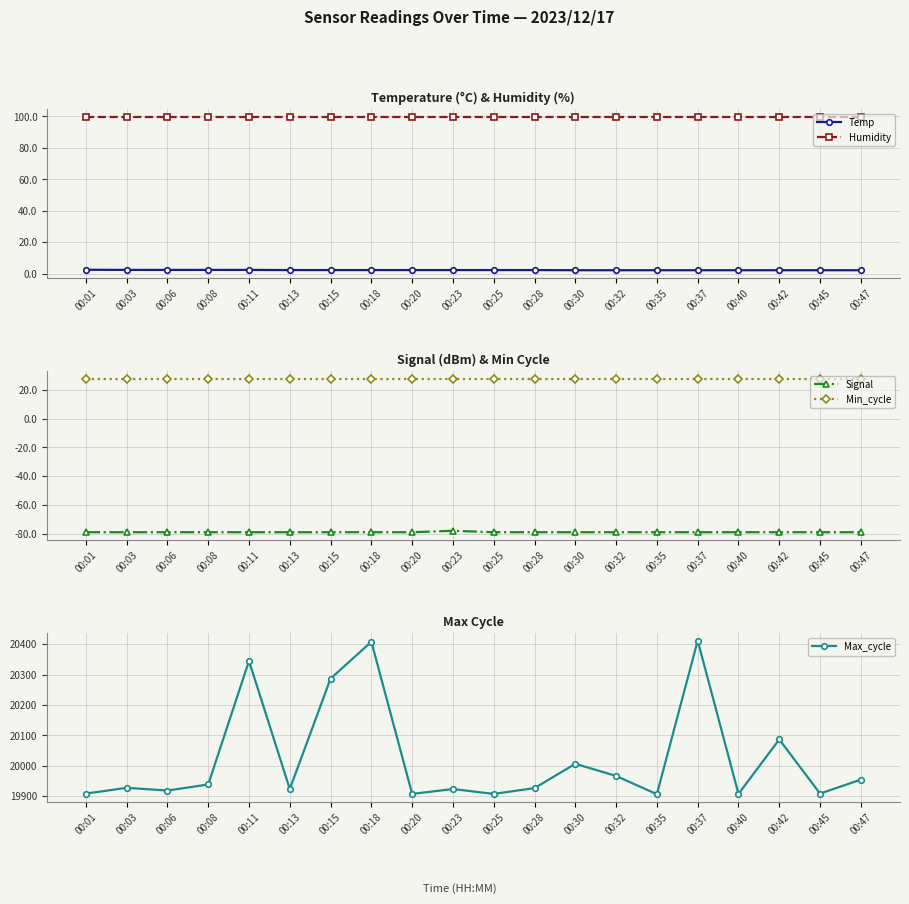

Reading left to right, list all the values displayed in this chart.

Temp: 00:01=2.6	00:03=2.5	00:06=2.5	00:08=2.5	00:11=2.5	00:13=2.4	00:15=2.4	00:18=2.4	00:20=2.4	00:23=2.4	00:25=2.4	00:28=2.4	00:30=2.3	00:32=2.3	00:35=2.3	00:37=2.3	00:40=2.3	00:42=2.3	00:45=2.3	00:47=2.3
Humidity: 00:01=99.9	00:03=99.9	00:06=99.9	00:08=99.9	00:11=99.9	00:13=99.9	00:15=99.9	00:18=99.9	00:20=99.9	00:23=99.9	00:25=99.9	00:28=99.9	00:30=99.9	00:32=99.9	00:35=99.9	00:37=99.9	00:40=99.9	00:42=99.9	00:45=99.9	00:47=99.9
Signal: 00:01=-79.0	00:03=-79.0	00:06=-79.0	00:08=-79.0	00:11=-79.0	00:13=-79.0	00:15=-79.0	00:18=-79.0	00:20=-79.0	00:23=-78.0	00:25=-79.0	00:28=-79.0	00:30=-79.0	00:32=-79.0	00:35=-79.0	00:37=-79.0	00:40=-79.0	00:42=-79.0	00:45=-79.0	00:47=-79.0
Min_cycle: 00:01=28.0	00:03=28.0	00:06=28.0	00:08=28.0	00:11=28.0	00:13=28.0	00:15=28.0	00:18=28.0	00:20=28.0	00:23=28.0	00:25=28.0	00:28=28.0	00:30=28.0	00:32=28.0	00:35=28.0	00:37=28.0	00:40=28.0	00:42=28.0	00:45=28.0	00:47=28.0
Max_cycle: 00:01=19909.0	00:03=19928.0	00:06=19919.0	00:08=19939.0	00:11=20345.0	00:13=19924.0	00:15=20287.0	00:18=20408.0	00:20=19908.0	00:23=19924.0	00:25=19908.0	00:28=19927.0	00:30=20007.0	00:32=19967.0	00:35=19907.0	00:37=20412.0	00:40=19908.0	00:42=20087.0	00:45=19909.0	00:47=19955.0